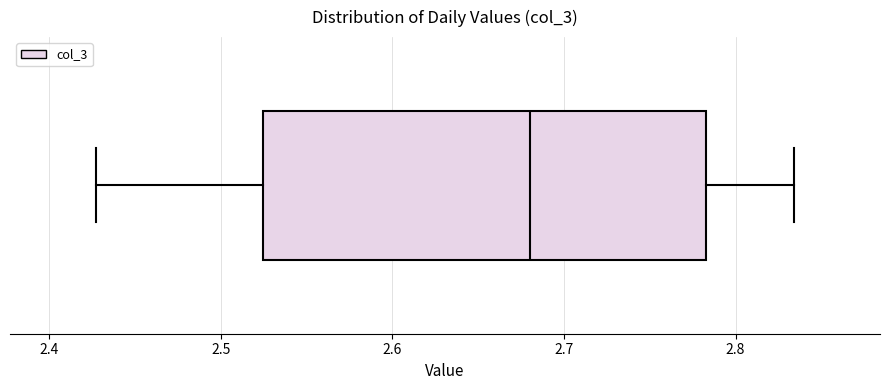

Read this box plot against the x-axis: the position of the median line, the range covered by the box, and the ends of both whiskers. The values are not printed on the chart, so give them approximately, as read against the axis.

median 2.68, box 2.52 to 2.78, whiskers 2.43 to 2.83